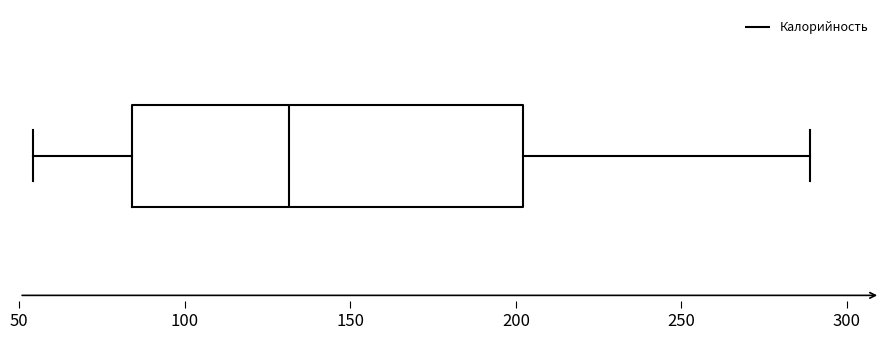

Transcribe this box plot: give where the median line is, the range the box spans, and where the two whiskers end, as read against the x-axis. The values are not printed on the chart, so give them approximately, as read against the axis.

median 130, box 85 to 200, whiskers 55 to 290